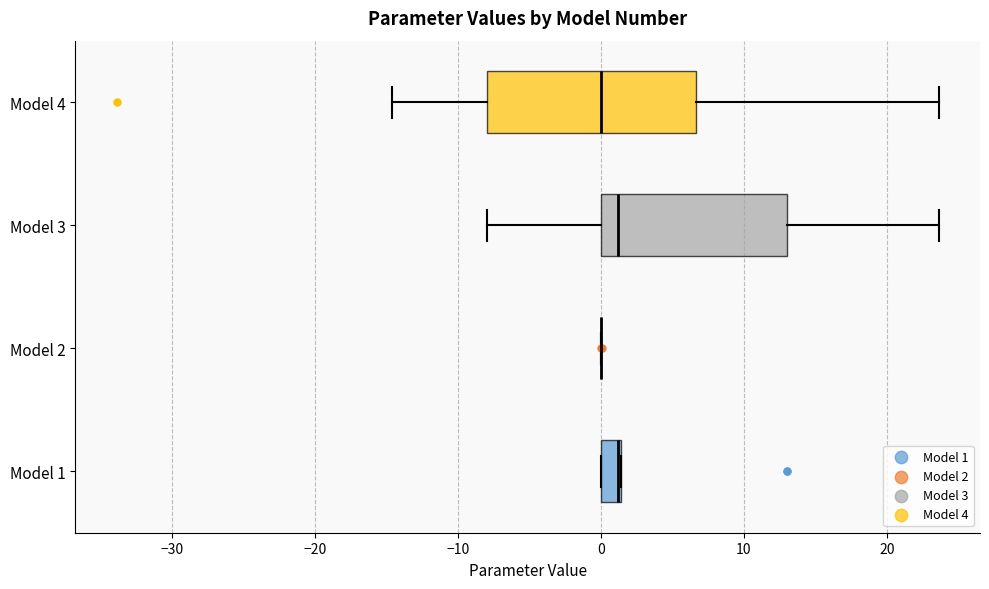

Comparing the boxes themselves (not the whiskers), which one is the widest?

Model 4